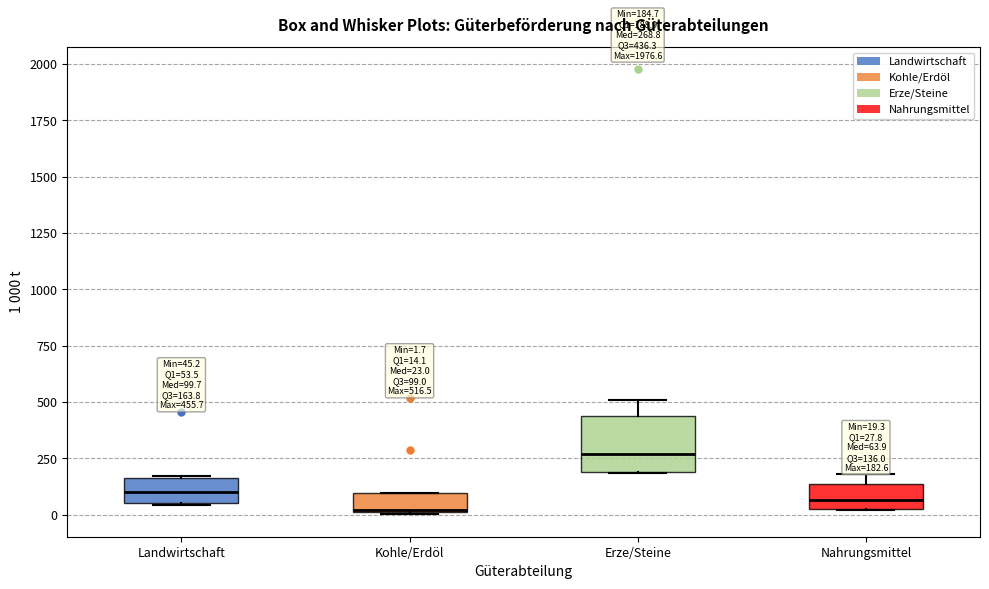

Which box has the highest median line?

Erze/Steine